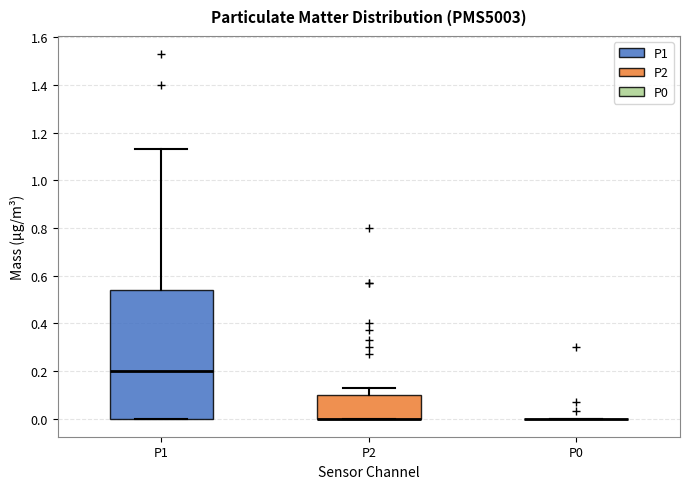

Where does the upper whisker of the box for P1 end on the y-axis? The values are not printed on the chart, so give them approximately, as read against the axis.

1.14